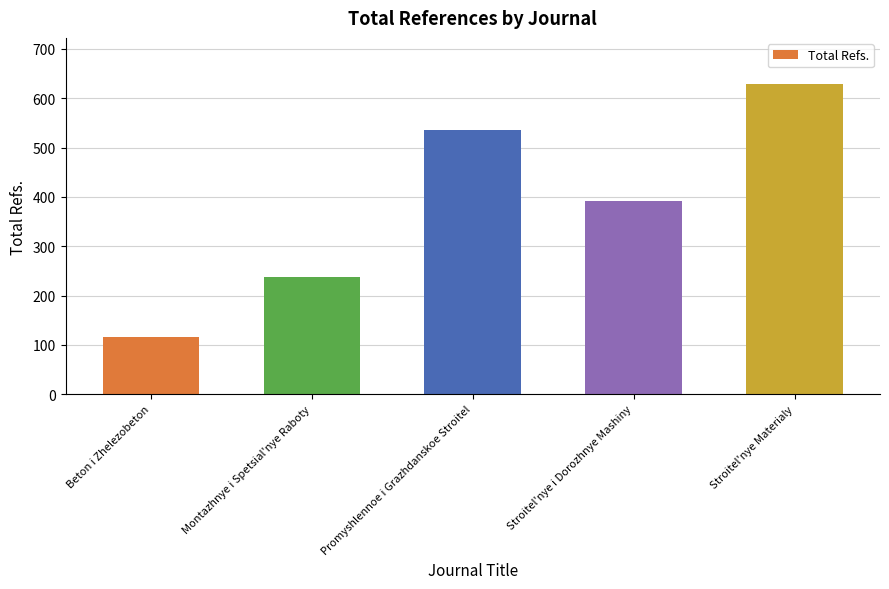

How many values are between 237 and 535?

3